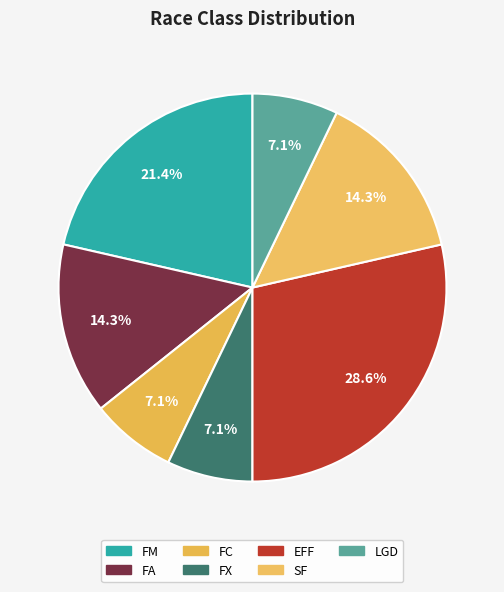

Which category has the biggest portion of the pie?

EFF